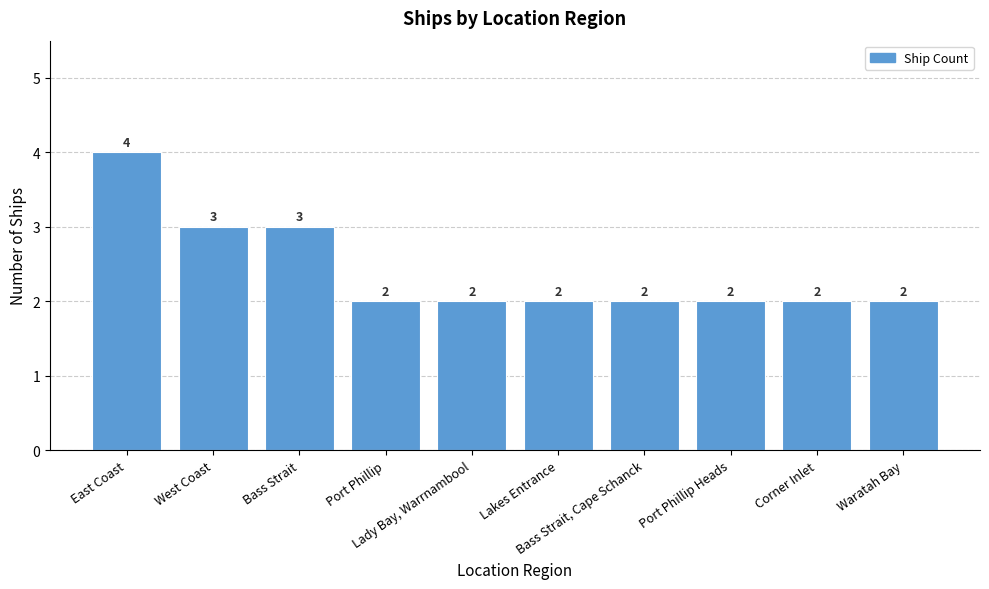

Reading left to right, transcribe all the data shown in this chart.

4	3	3	2	2	2	2	2	2	2